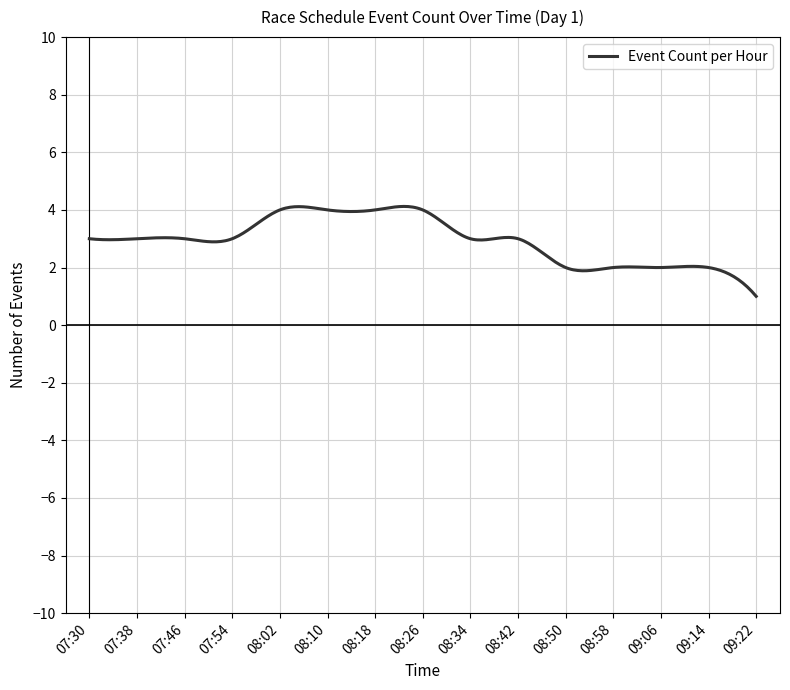

What is the smallest value displayed?

1.0